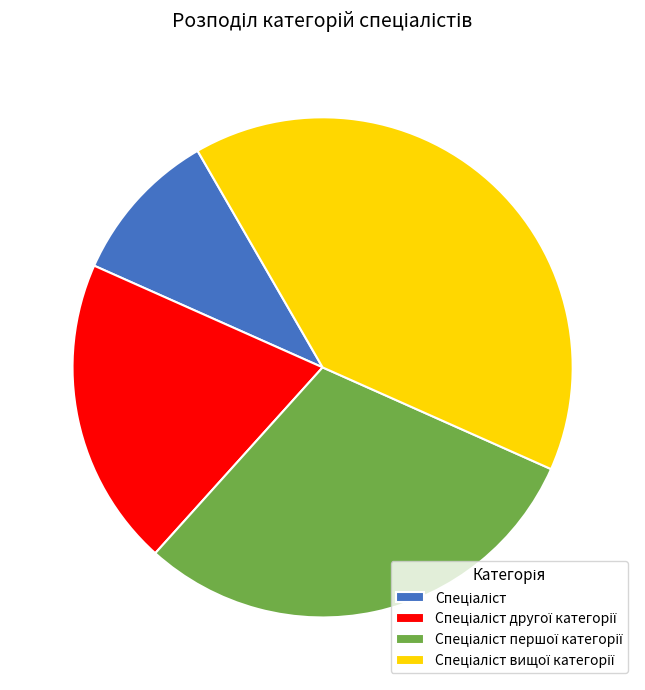

Is there any slice that represents more than half of the pie?

No